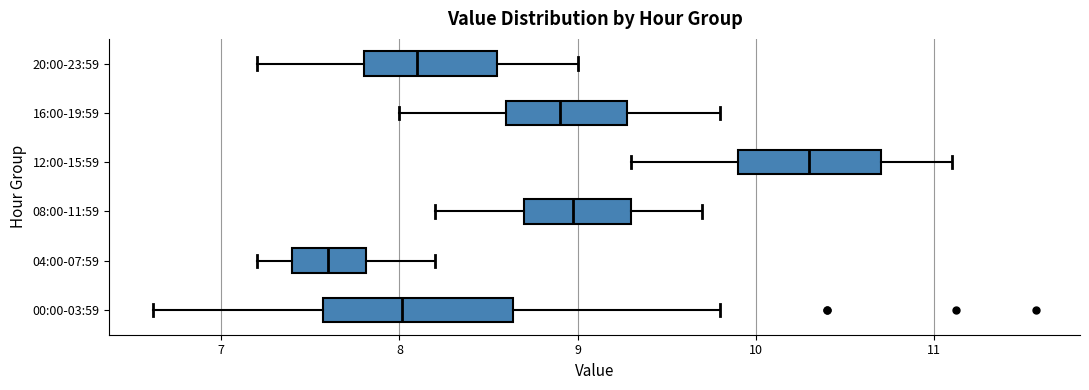

Which box's median line is the furthest to the right?

12:00-15:59